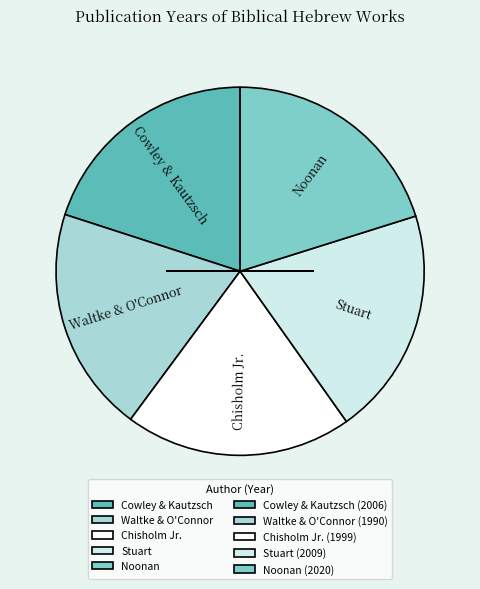

Is there any slice that represents more than half of the pie?

No